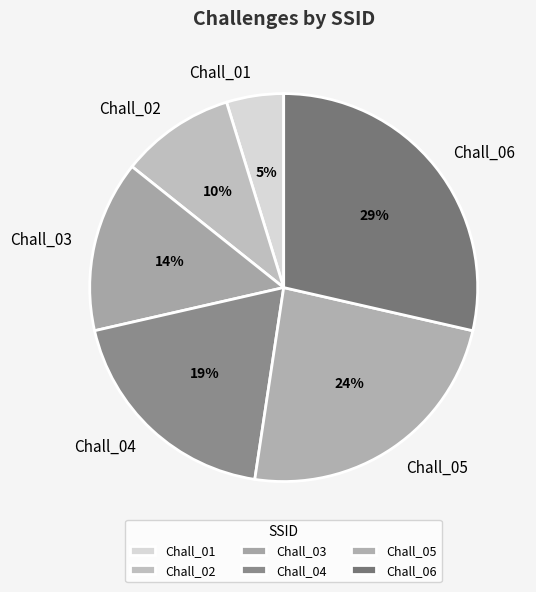

To the nearest percent, what is the average slice percentage?

17%